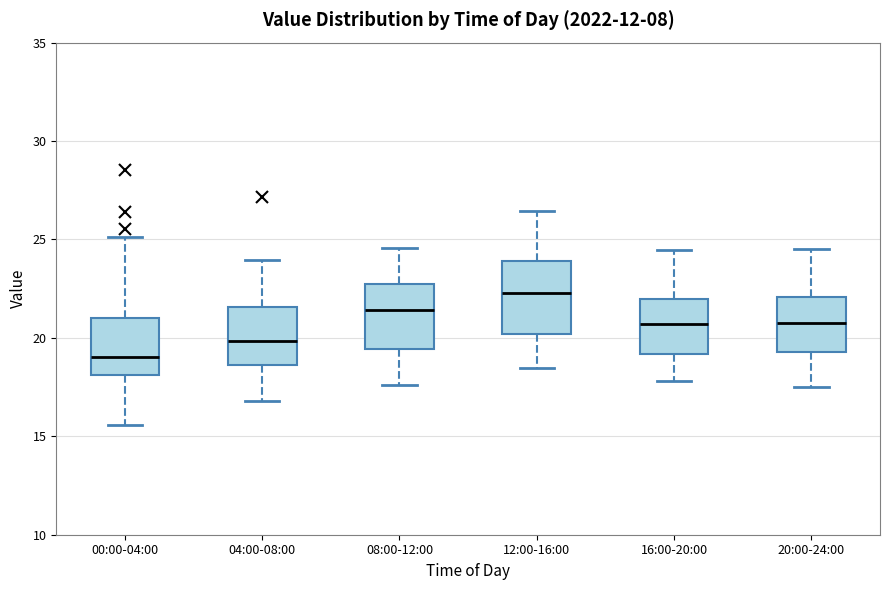

Reading left to right, read every box against the y-axis: the position of its median line, the range the box covers, and the ends of its whiskers. The values are not printed on the chart, so give them approximately, as read against the axis.

00:00-04:00: median 19.0, box 18.0 to 21.0, whiskers 15.5 to 25.0
04:00-08:00: median 20.0, box 18.5 to 21.5, whiskers 17.0 to 24.0
08:00-12:00: median 21.5, box 19.5 to 23.0, whiskers 17.5 to 24.5
12:00-16:00: median 22.5, box 20.0 to 24.0, whiskers 18.5 to 26.5
16:00-20:00: median 20.5, box 19.0 to 22.0, whiskers 18.0 to 24.5
20:00-24:00: median 21.0, box 19.5 to 22.0, whiskers 17.5 to 24.5